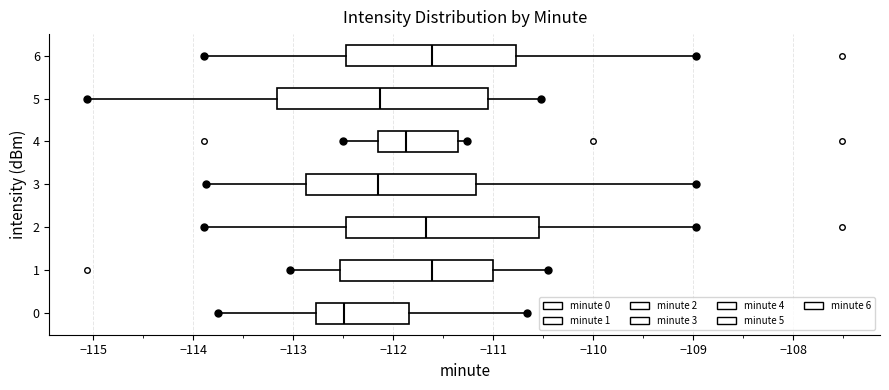

Comparing the boxes themselves (not the whiskers), which one is the widest?

5